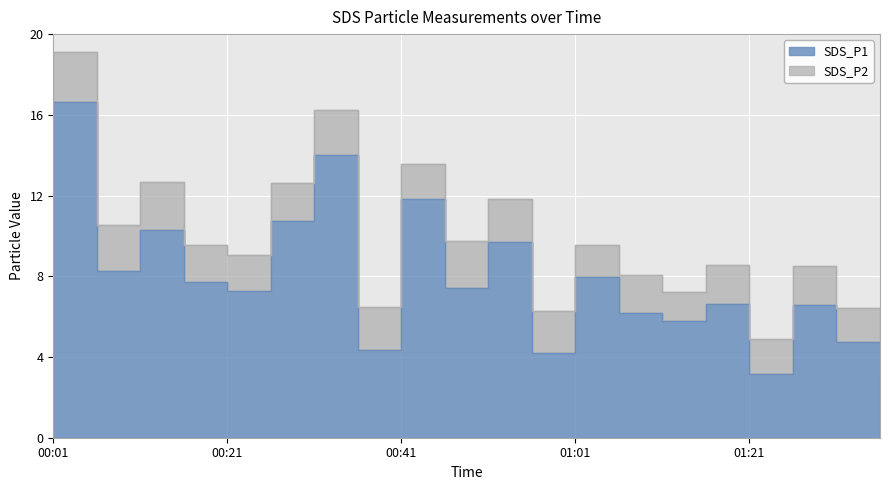

Count the number of categories in the chart.

20